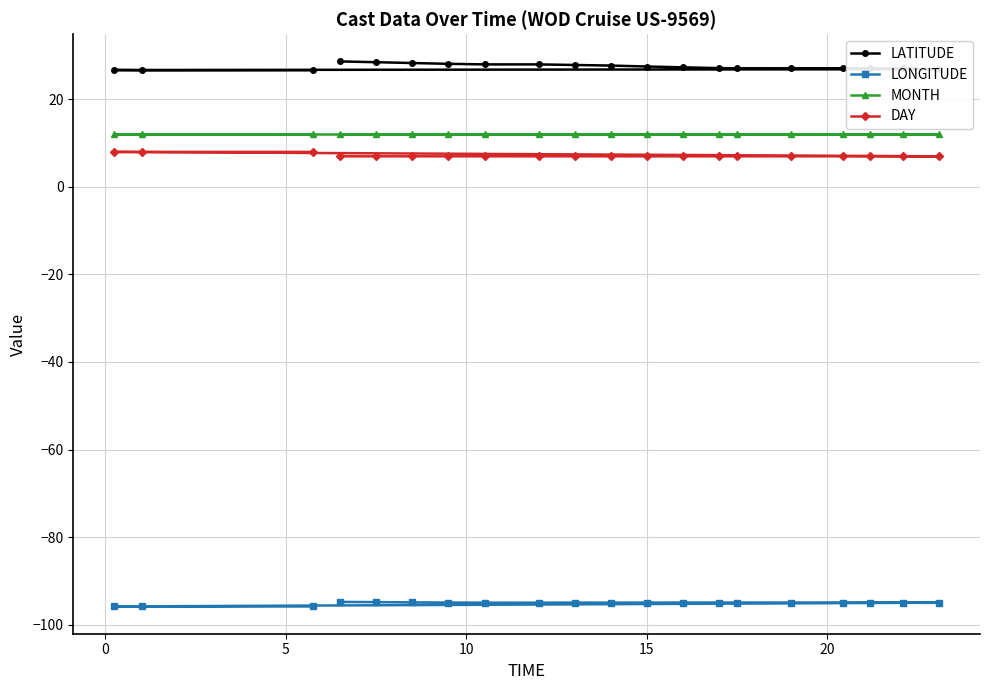

What is the average value of the DAY series?

7.2